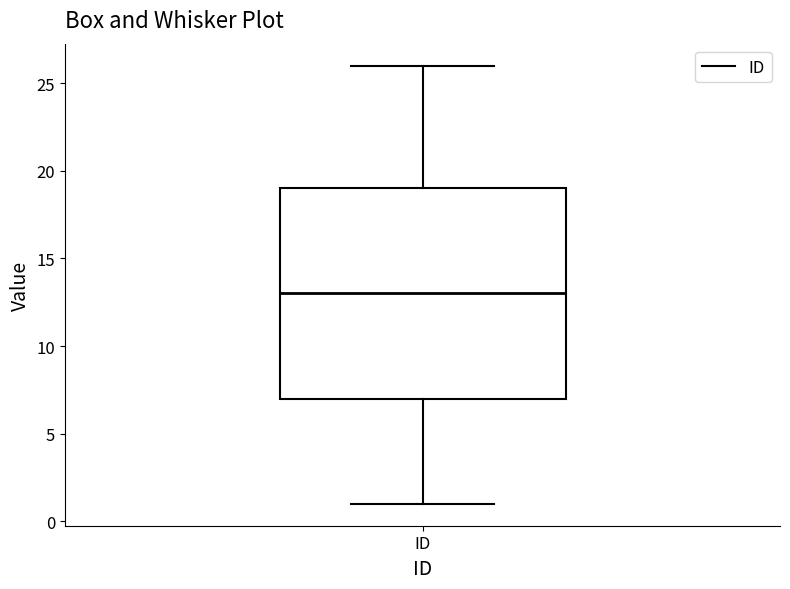

Read this box plot against the y-axis: the position of the median line, the range covered by the box, and the ends of both whiskers. The values are not printed on the chart, so give them approximately, as read against the axis.

median 13, box 7 to 19, whiskers 1 to 26